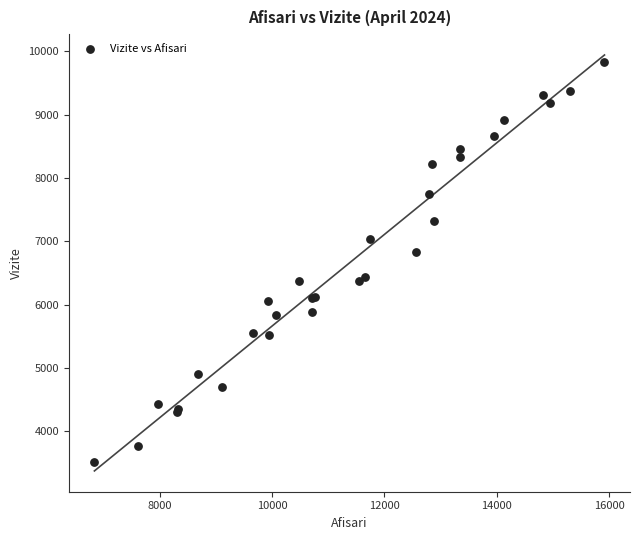

What Y value in the scatter plot is closest to 6671?

6836